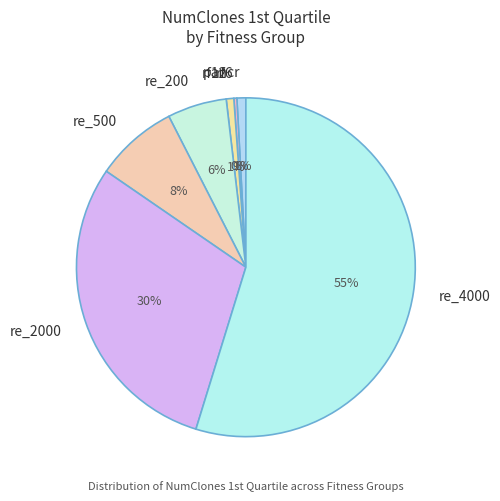

Which has a higher value, rf6 or re_2000?

re_2000